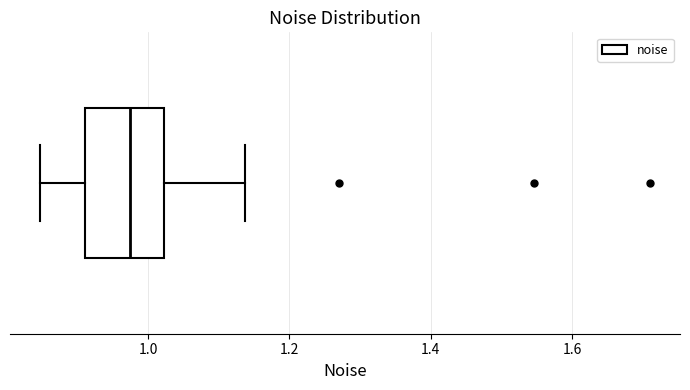

Transcribe this box plot: give where the median line is, the range the box spans, and where the two whiskers end, as read against the x-axis. The values are not printed on the chart, so give them approximately, as read against the axis.

median 0.98, box 0.92 to 1.02, whiskers 0.84 to 1.14